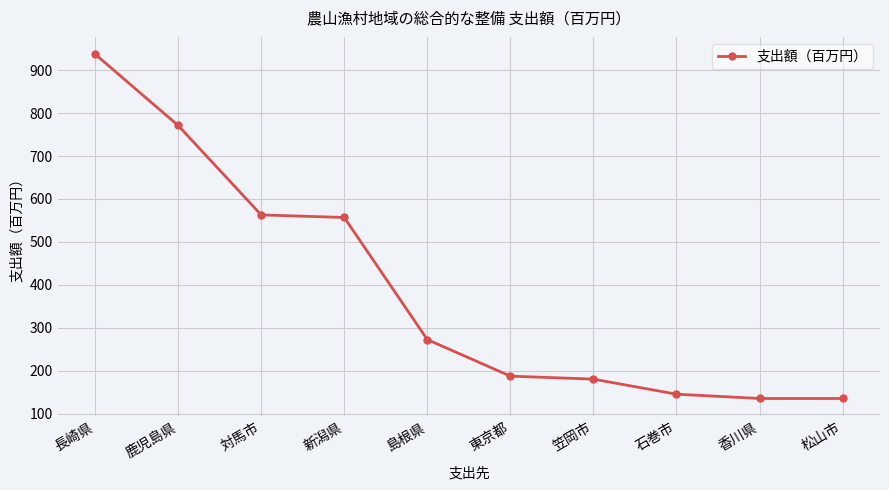

What is the minimum value shown in the chart?

136